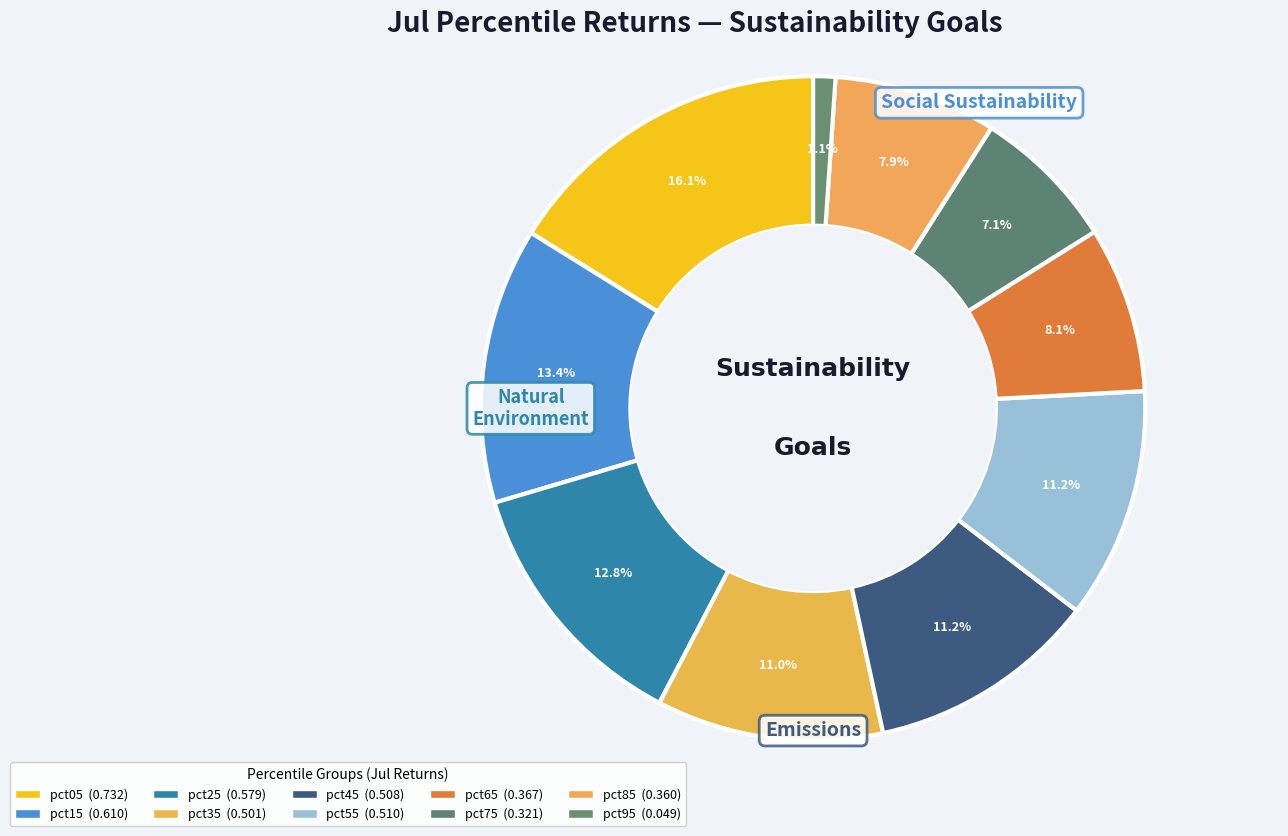

Do pct65 and pct15 together represent more than half of the pie?

No